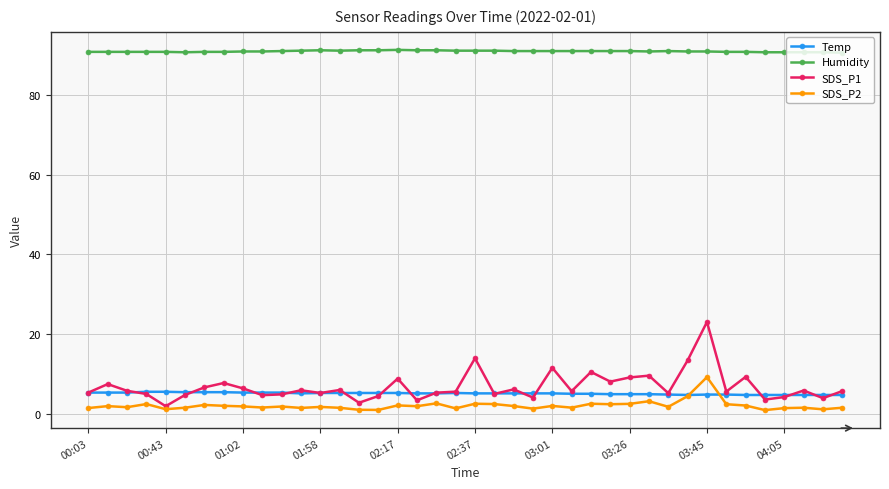

True or false: SDS_P1 and Humidity cross at least once.

False